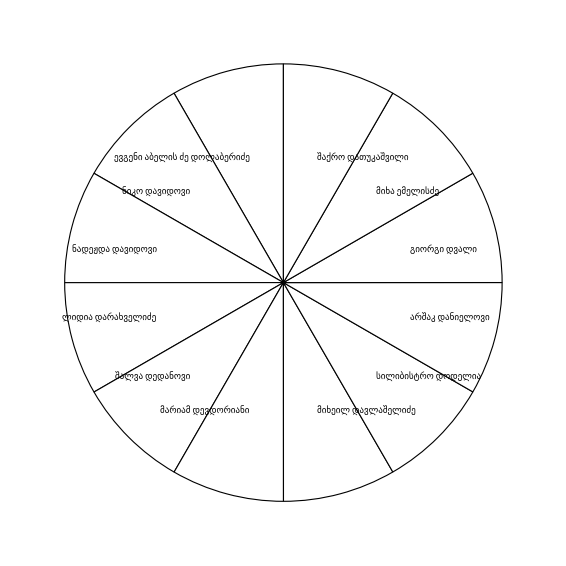

Is there any slice that represents more than half of the pie?

No